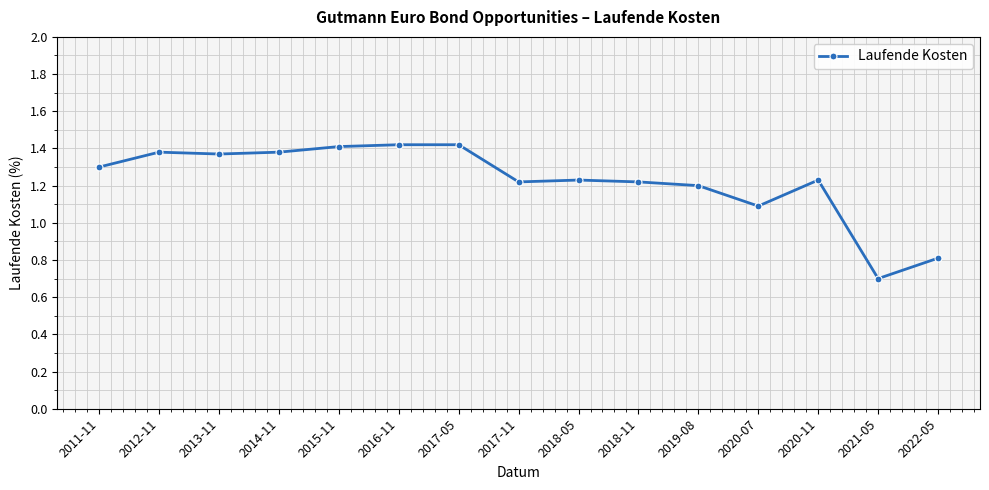

What is the label of the 8th point from the left?

2017-11